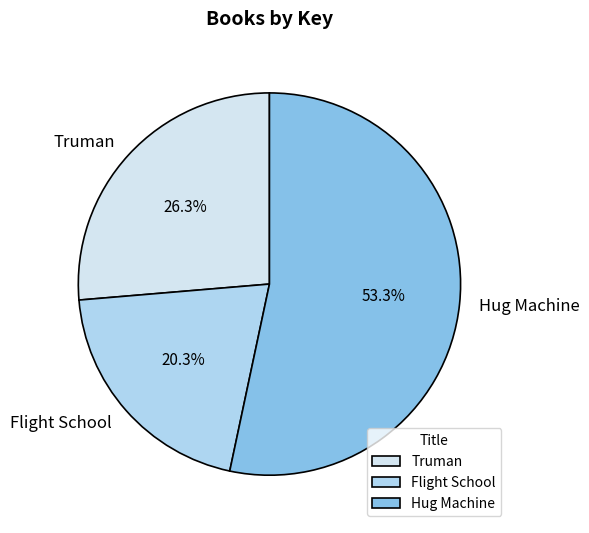

To the nearest percent, what percentage of the pie is Truman?

26%